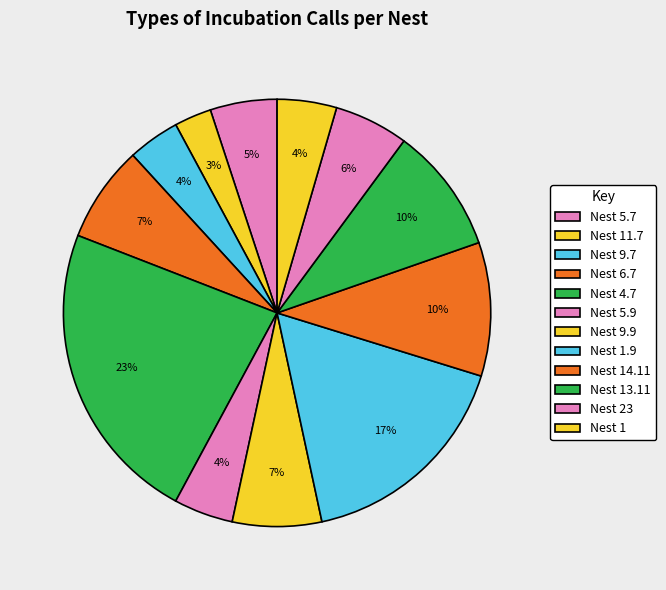

How many slices are in this pie chart?

12